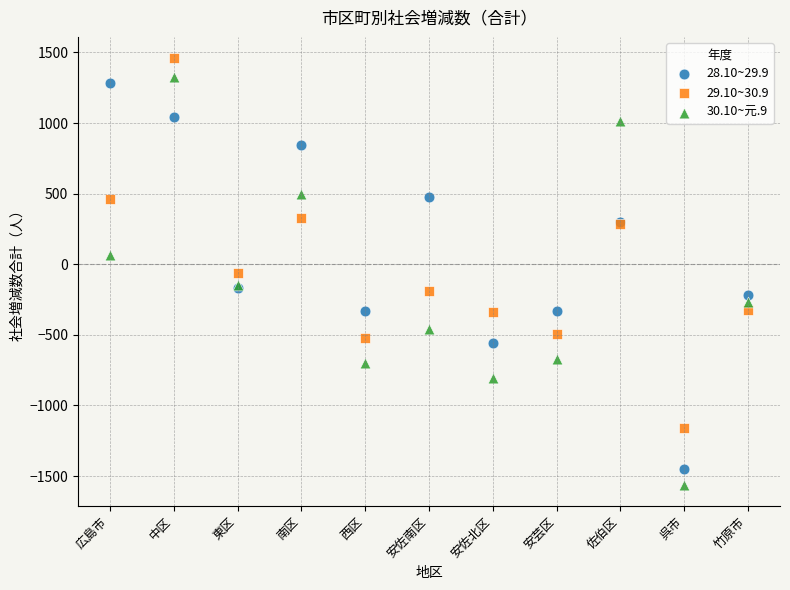

Which series reaches the minimum Y coordinate?

30.10~元.9